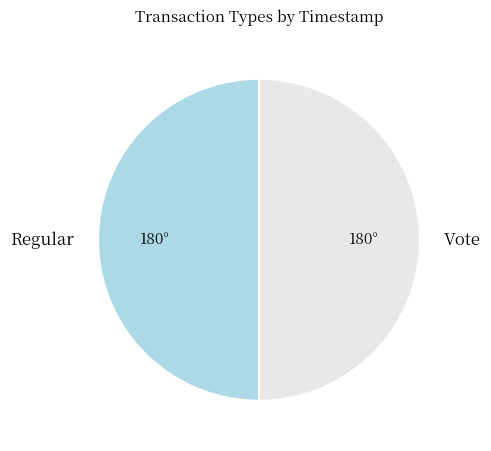

Count the number of slices in the pie.

2